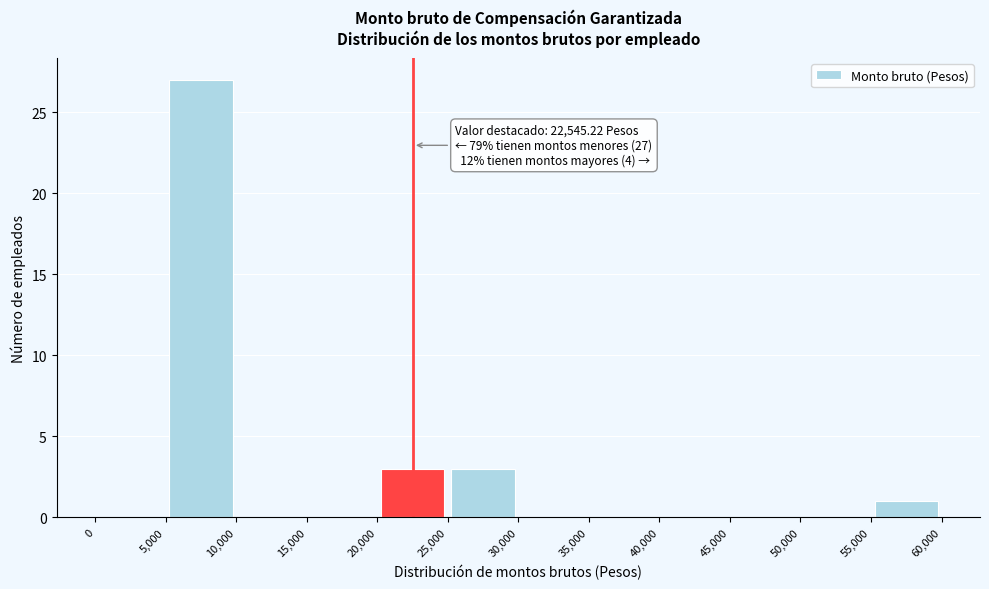

Which range on the x-axis has the tallest bar?

5,000 to 10,000